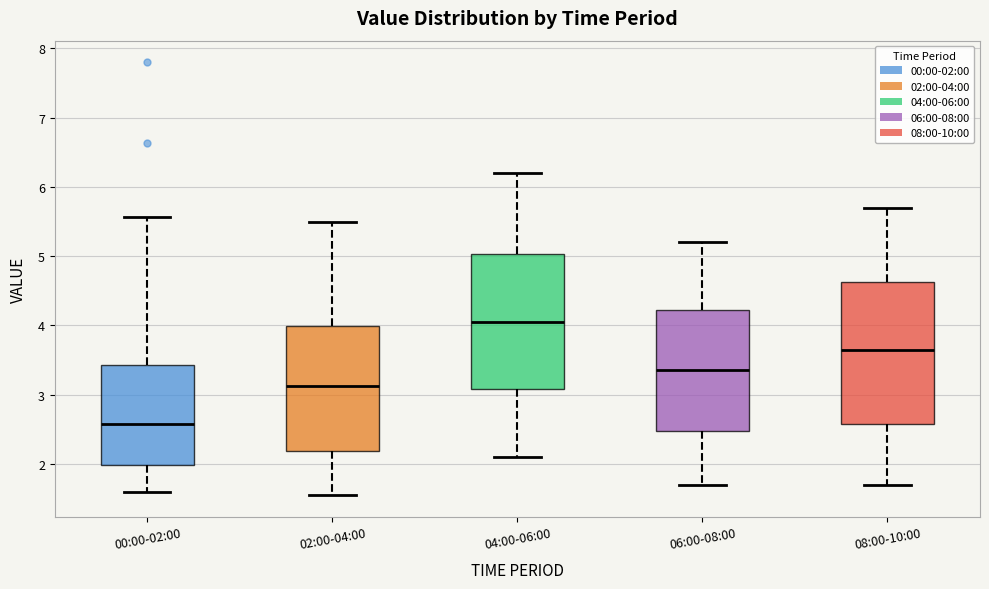

Reading left to right, read every box against the y-axis: the position of its median line, the range the box covers, and the ends of its whiskers. The values are not printed on the chart, so give them approximately, as read against the axis.

00:00-02:00: median 2.6, box 2.0 to 3.4, whiskers 1.6 to 5.6
02:00-04:00: median 3.1, box 2.2 to 4.0, whiskers 1.6 to 5.5
04:00-06:00: median 4.1, box 3.1 to 5.0, whiskers 2.1 to 6.2
06:00-08:00: median 3.4, box 2.5 to 4.2, whiskers 1.7 to 5.2
08:00-10:00: median 3.7, box 2.6 to 4.6, whiskers 1.7 to 5.7